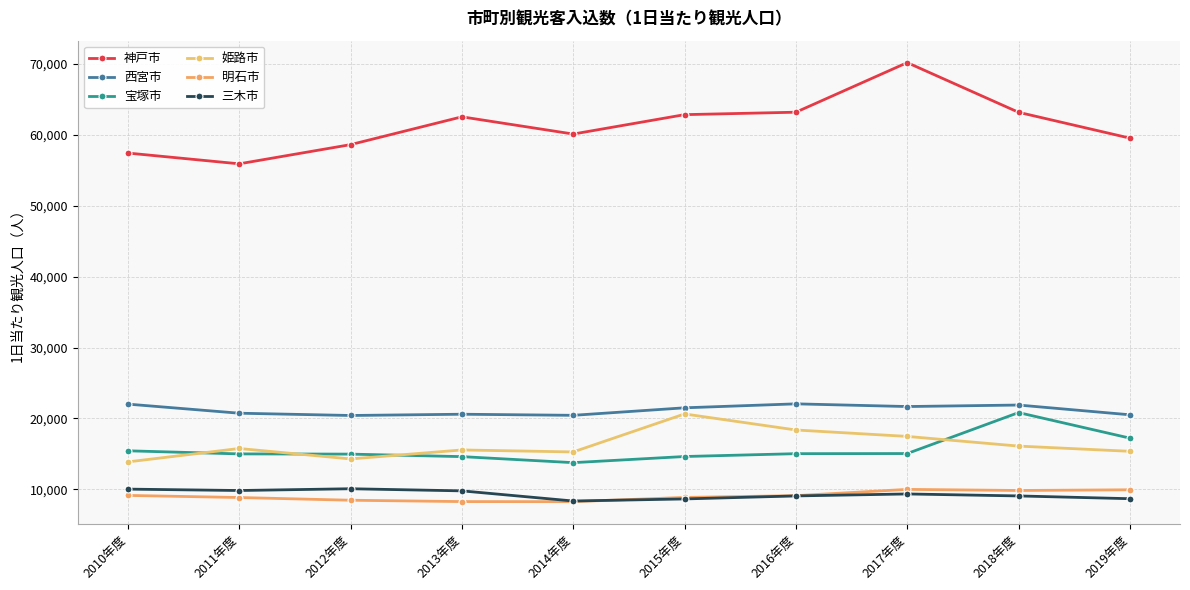

What is the smallest value displayed?

8266